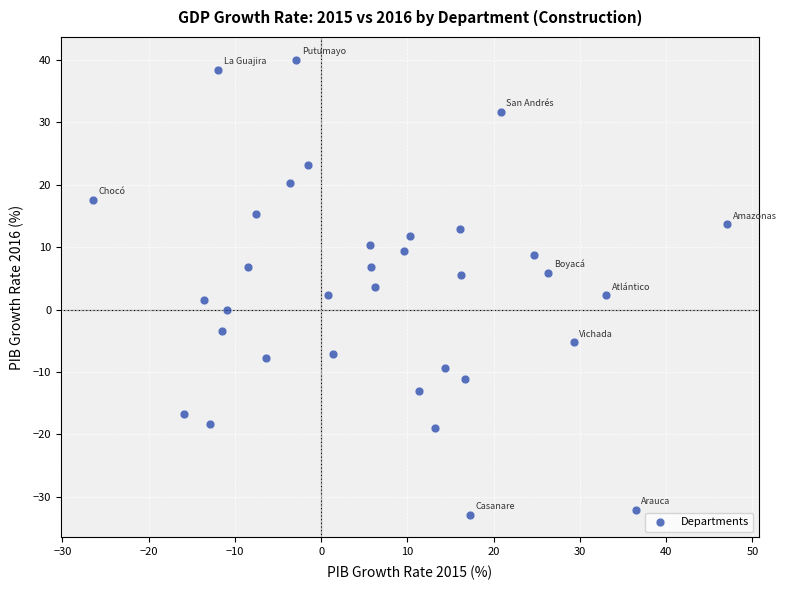

What is the range of X values (max minus min)?

73.5